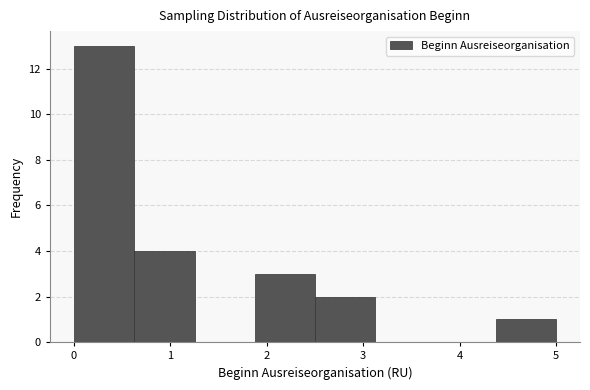

Reading left to right, transcribe this chart: for each bar, give the range it covers on the x-axis and its height. Neither the bar edges nor the heights are printed on the chart, so give them approximately, as read against the axes.

0.0 to 0.6: 13
0.6 to 1.3: 4
1.3 to 1.9: 0
1.9 to 2.5: 3
2.5 to 3.1: 2
3.1 to 3.8: 0
3.8 to 4.4: 0
4.4 to 5.0: 1